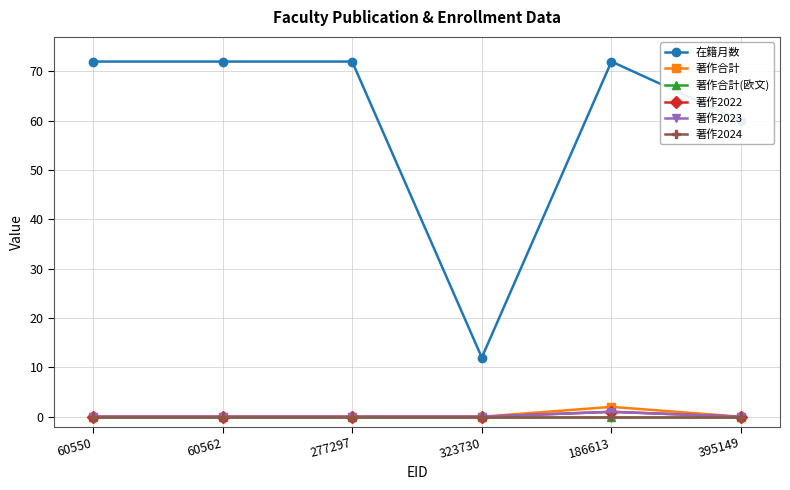

Is this an area chart (filled region under the line)?

No